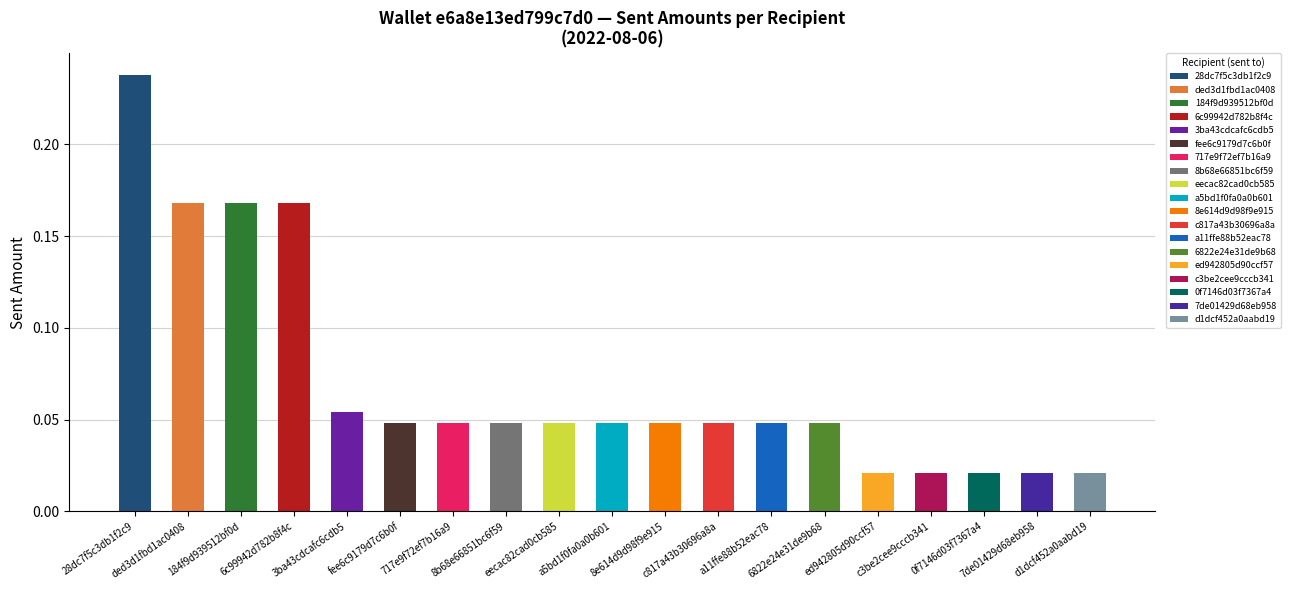

At which label is the value closest to 0?

ed942805d90ccf57